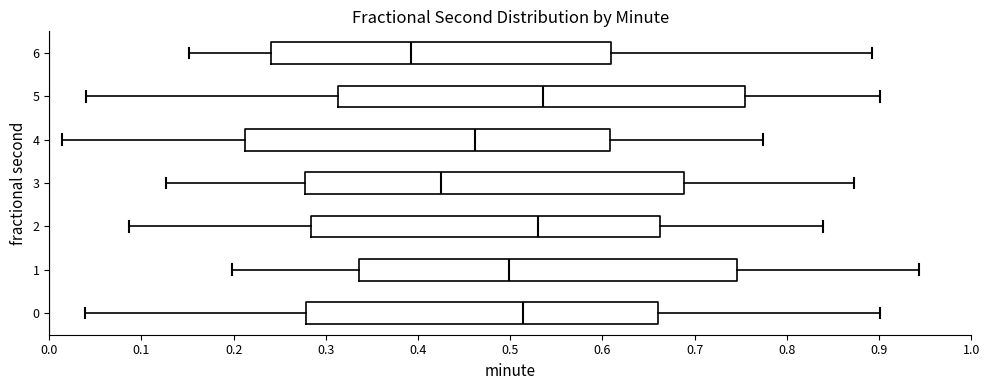

Reading bottom to top, read every box against the x-axis: the position of its median line, the range the box covers, and the ends of its whiskers. The values are not printed on the chart, so give them approximately, as read against the axis.

0: median 0.51, box 0.28 to 0.66, whiskers 0.04 to 0.90
1: median 0.50, box 0.34 to 0.75, whiskers 0.20 to 0.94
2: median 0.53, box 0.28 to 0.66, whiskers 0.09 to 0.84
3: median 0.42, box 0.28 to 0.69, whiskers 0.13 to 0.87
4: median 0.46, box 0.21 to 0.61, whiskers 0.01 to 0.77
5: median 0.54, box 0.31 to 0.75, whiskers 0.04 to 0.90
6: median 0.39, box 0.24 to 0.61, whiskers 0.15 to 0.89